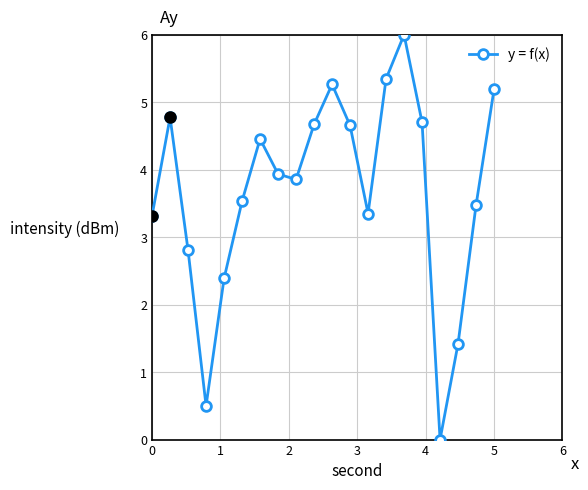

Reading right to left, transcribe all the data shown in this chart.

5.2	3.5	1.4	0.0	4.7	6.0	5.3	3.3	4.7	5.3	4.7	3.9	3.9	4.5	3.5	2.4	0.5	2.8	4.8	3.3